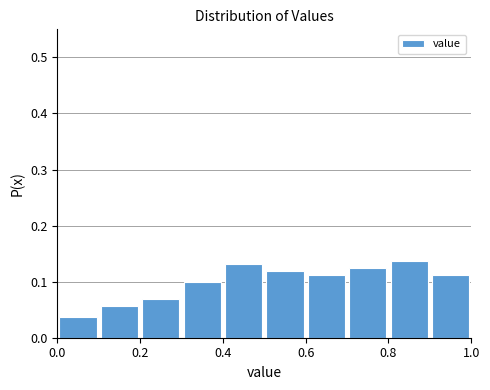

Reading left to right, transcribe this chart: for each bar, give the range it covers on the x-axis and its height. The values are not printed on the chart, so give them approximately, as read against the axis.

0.0 to 0.1: 0.04
0.1 to 0.2: 0.06
0.2 to 0.3: 0.07
0.3 to 0.4: 0.10
0.4 to 0.5: 0.13
0.5 to 0.6: 0.12
0.6 to 0.7: 0.11
0.7 to 0.8: 0.13
0.8 to 0.9: 0.14
0.9 to 1.0: 0.11